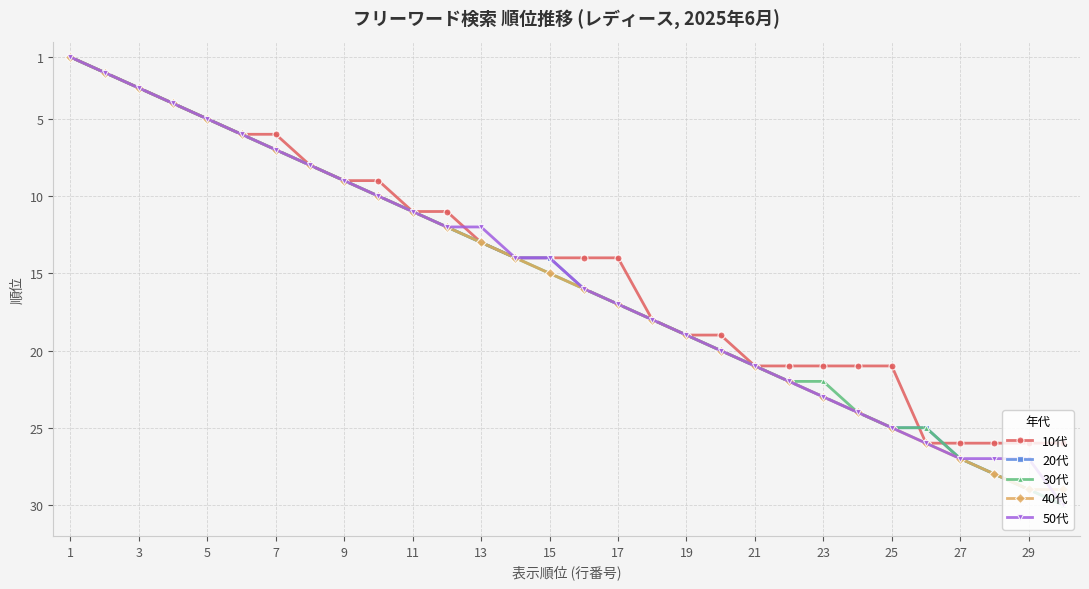

What is the minimum value shown in the chart?

1